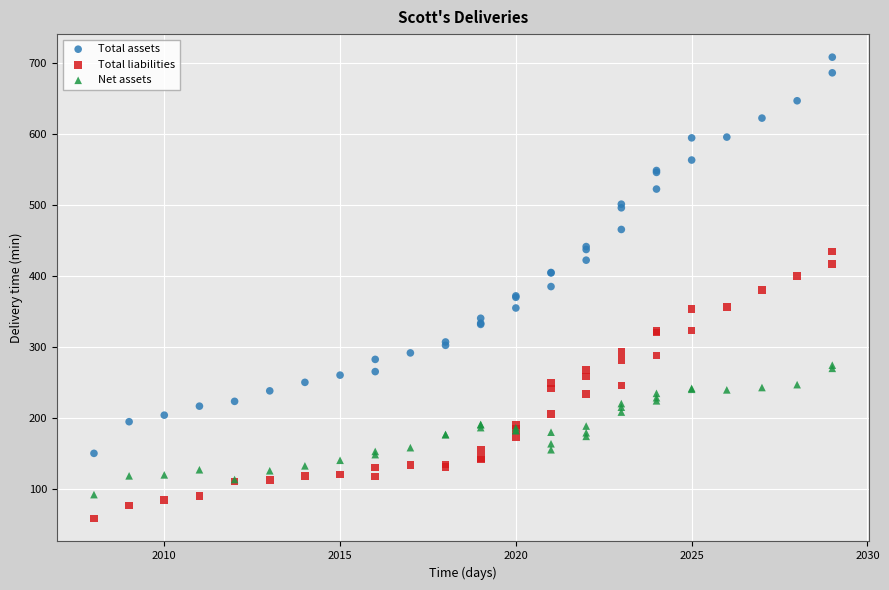

Which series reaches the maximum Y coordinate?

Total assets